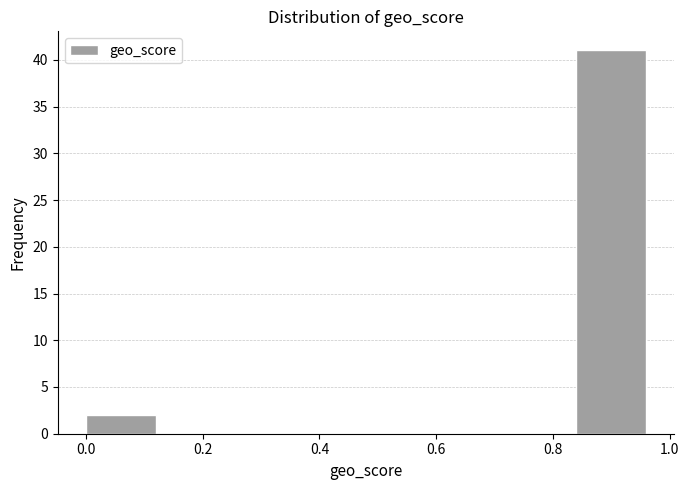

Over which range of the x-axis is the bar tallest?

0.84 to 0.96